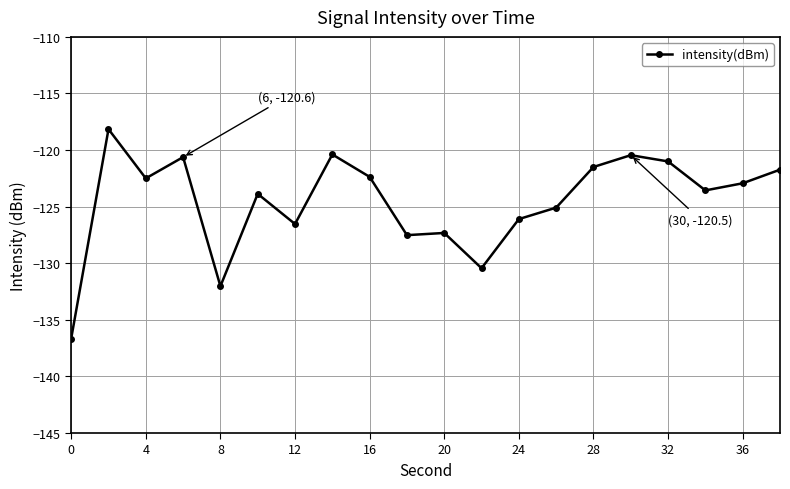

True or false: there are more than 2 points higher than both neighbors.

True